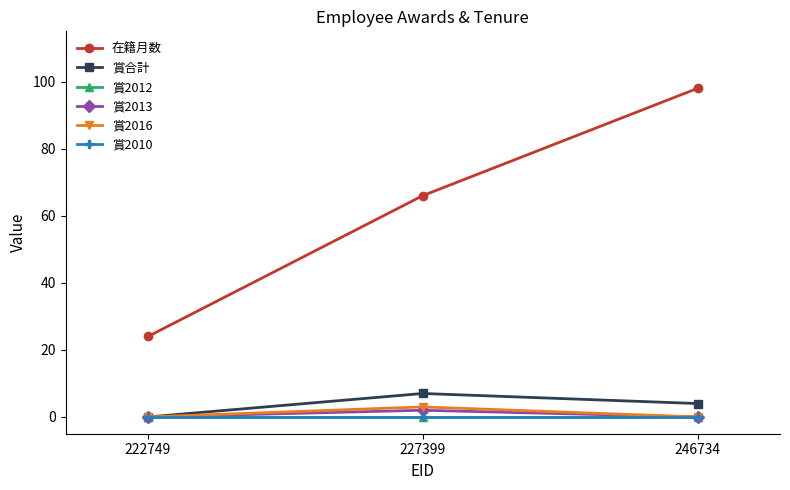

What is the value of the 賞合計 point at the 2nd from the left?

7